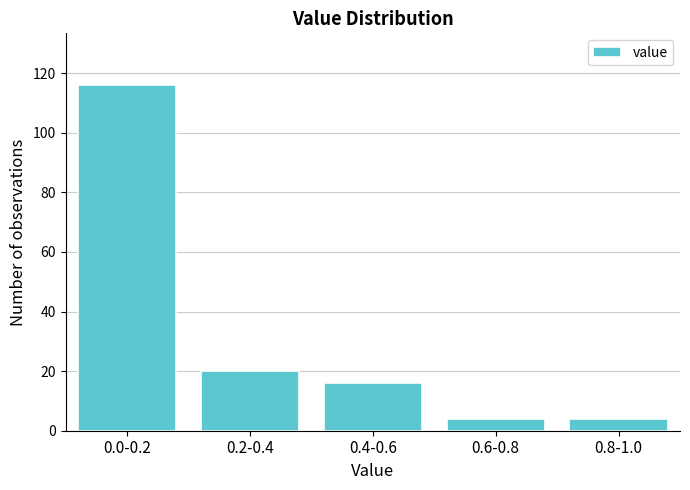

Reading left to right, what are all the values shown in this chart?

116	20	16	4	4